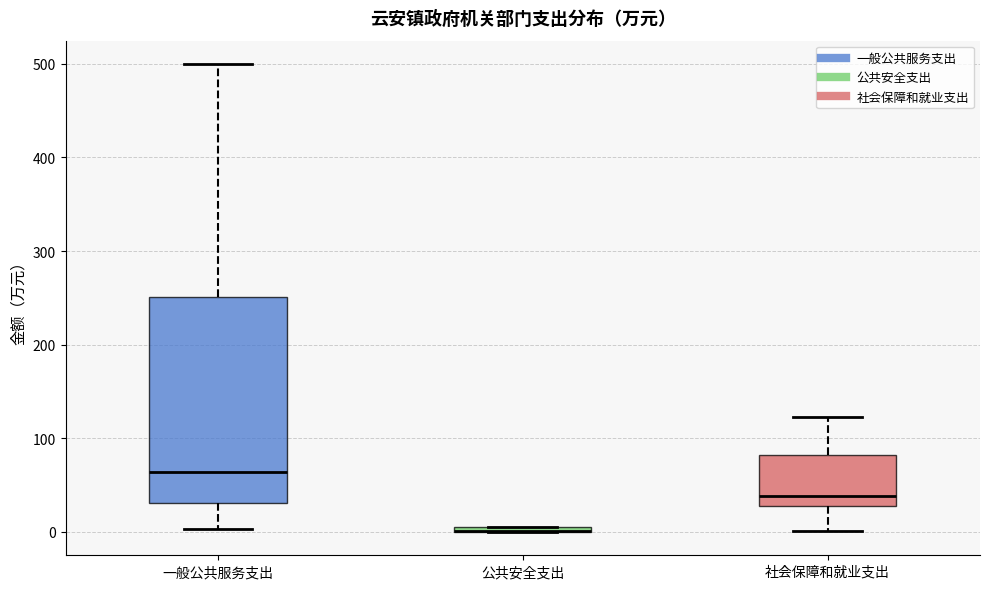

Which box is the tallest, from its lower edge to its upper edge?

一般公共服务支出